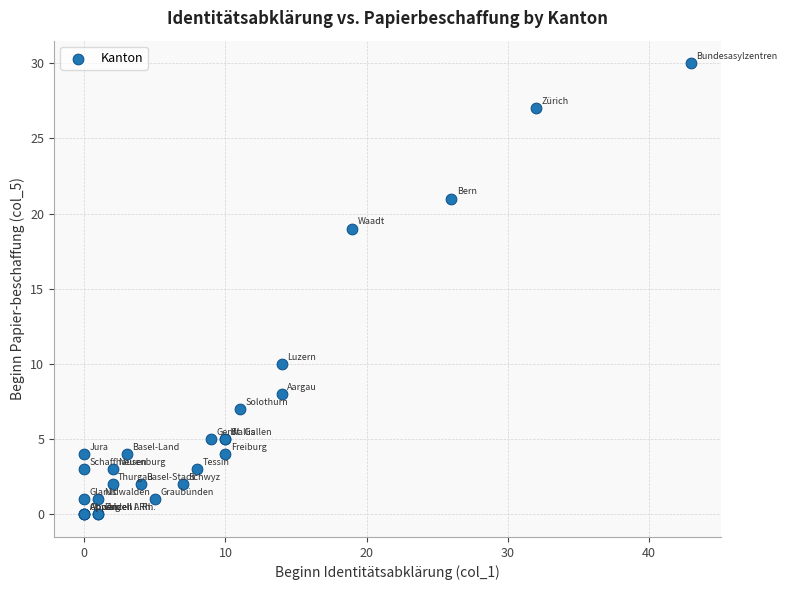

What Y value in the scatter plot is closest to 15?

19